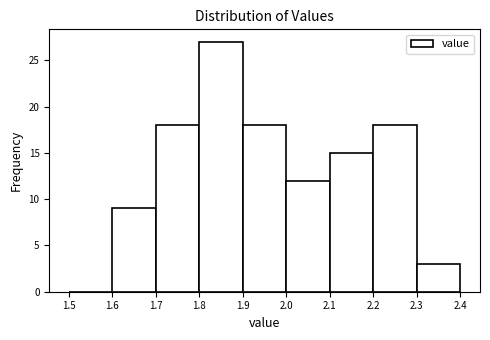

Reading left to right, transcribe this chart: for each bar, give the range it covers on the x-axis and its height. The values are not printed on the chart, so give them approximately, as read against the axis.

1.5 to 1.6: 0
1.6 to 1.7: 9
1.7 to 1.8: 18
1.8 to 1.9: 27
1.9 to 2.0: 18
2.0 to 2.1: 12
2.1 to 2.2: 15
2.2 to 2.3: 18
2.3 to 2.4: 3